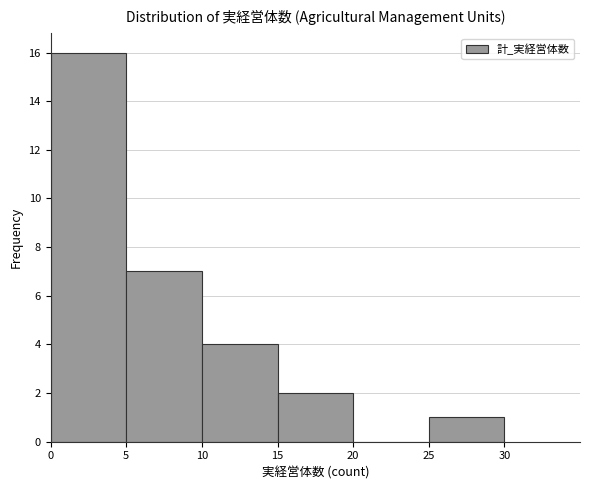

Reading left to right, list every bar in this chart as the range it spans on the x-axis followed by its height. The values are not printed on the chart, so give them approximately, as read against the axis.

0 to 5: 16
5 to 10: 7
10 to 15: 4
15 to 20: 2
20 to 25: 0
25 to 30: 1